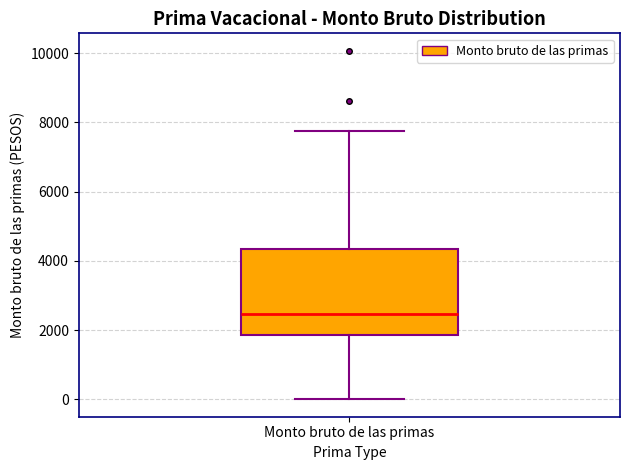

Where does the upper whisker of the box for Monto bruto de las primas end on the y-axis? The values are not printed on the chart, so give them approximately, as read against the axis.

7800